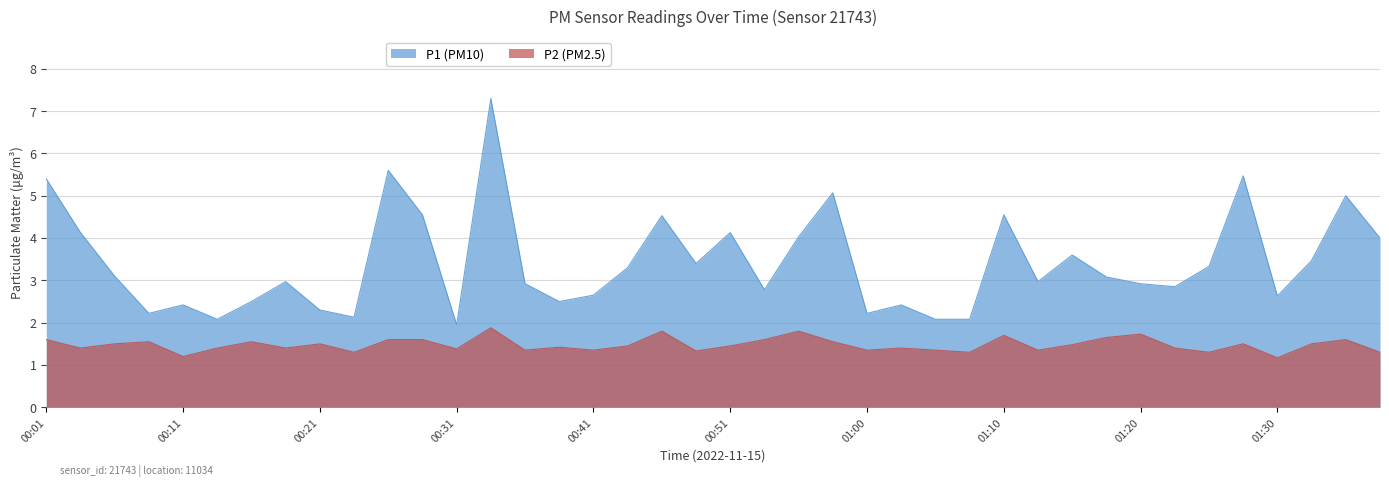

At which label is P2 closest to 1?

01:30